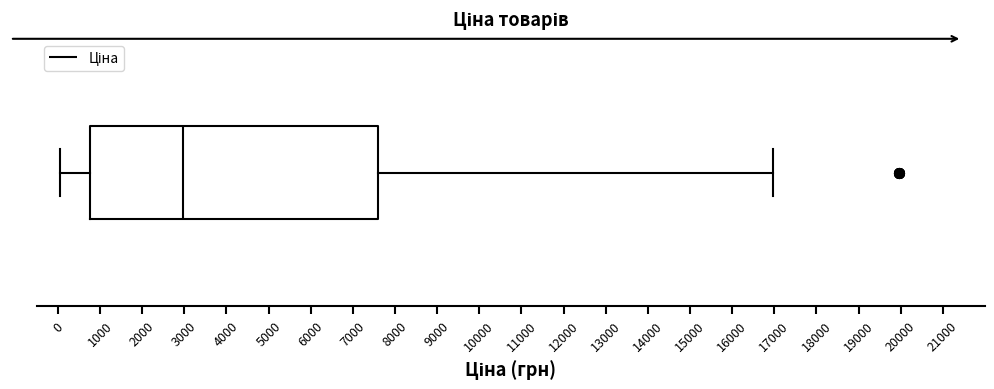

Transcribe this box plot: give where the median line is, the range the box spans, and where the two whiskers end, as read against the x-axis. The values are not printed on the chart, so give them approximately, as read against the axis.

median 3000, box 800 to 7600, whiskers 100 to 17000